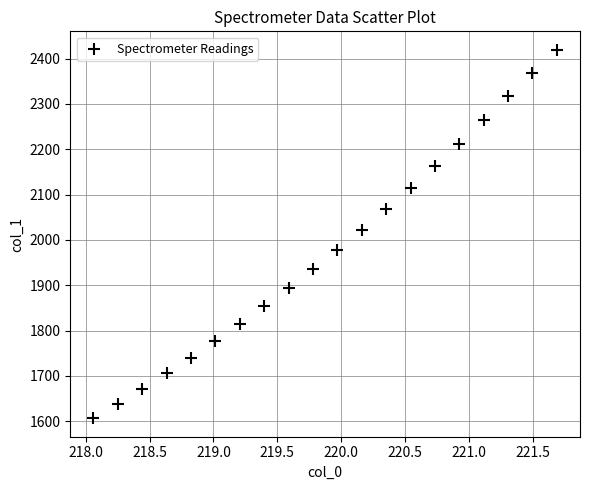

What is the range of X values (max minus min)?

3.6